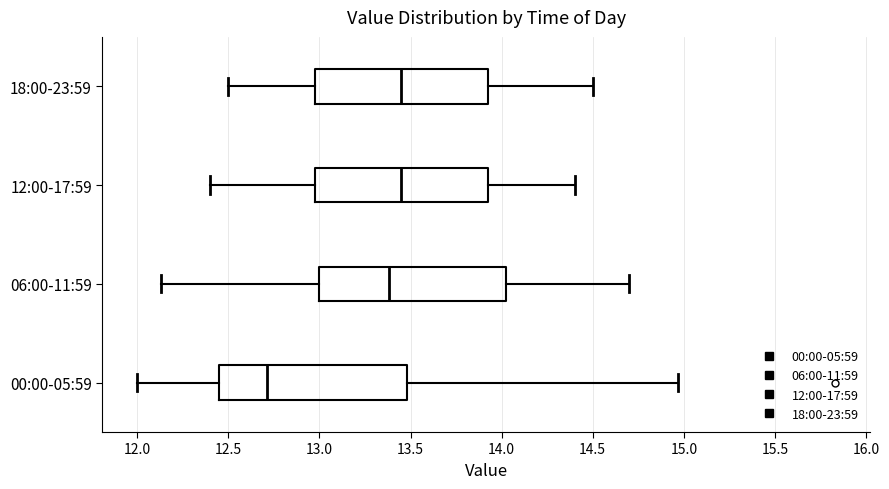

Reading bottom to top, transcribe this box plot: for each box, give where its median line is, the range the box spans, and where its two whiskers end, as read against the x-axis. The values are not printed on the chart, so give them approximately, as read against the axis.

00:00-05:59: median 12.70, box 12.45 to 13.50, whiskers 12.00 to 14.95
06:00-11:59: median 13.40, box 13.00 to 14.05, whiskers 12.15 to 14.70
12:00-17:59: median 13.45, box 13.00 to 13.95, whiskers 12.40 to 14.40
18:00-23:59: median 13.45, box 13.00 to 13.95, whiskers 12.50 to 14.50